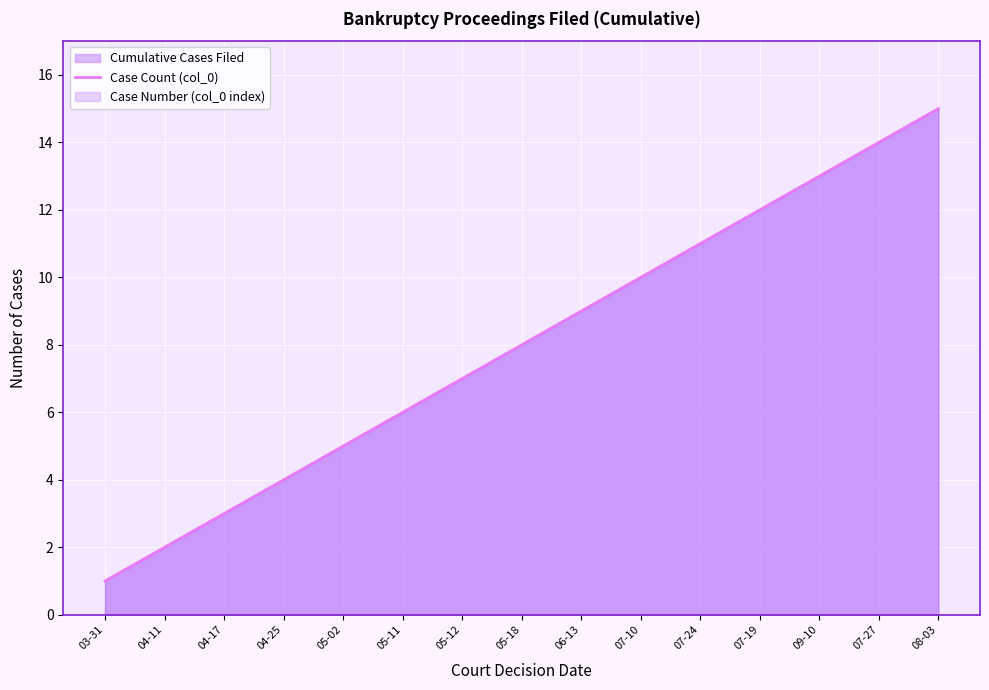

At which category does the chart reach its minimum across all series?

03-31